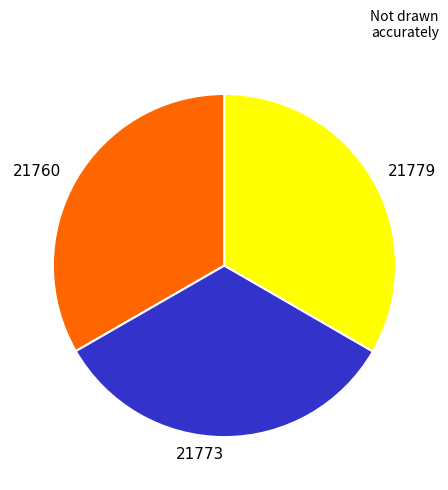

What is the ratio of the value at 21760 to the value at 21773?

1.0